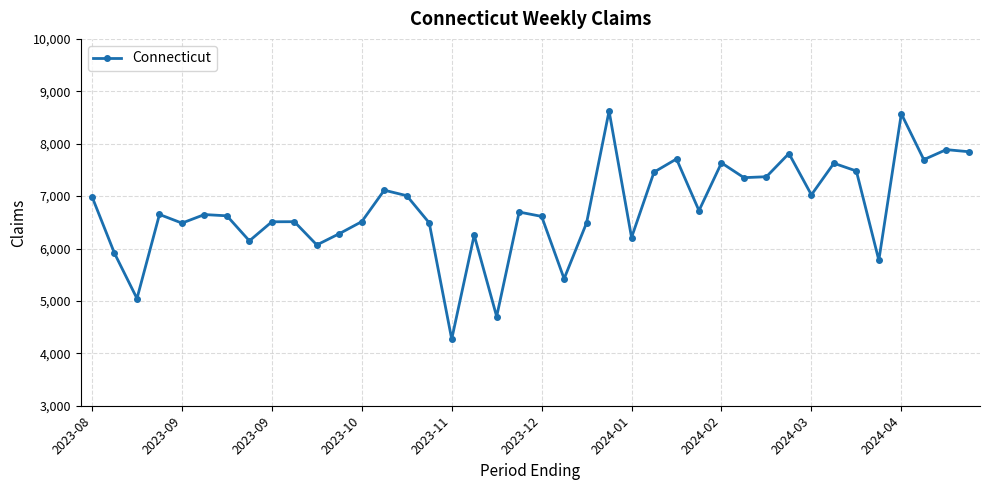

How many data points does each series have?

40